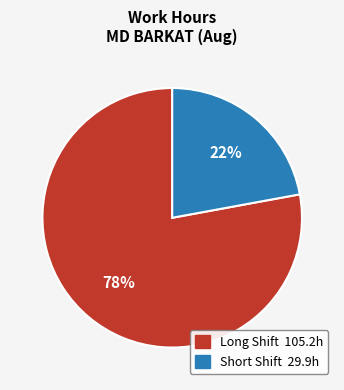

How many segments does this pie chart have?

2